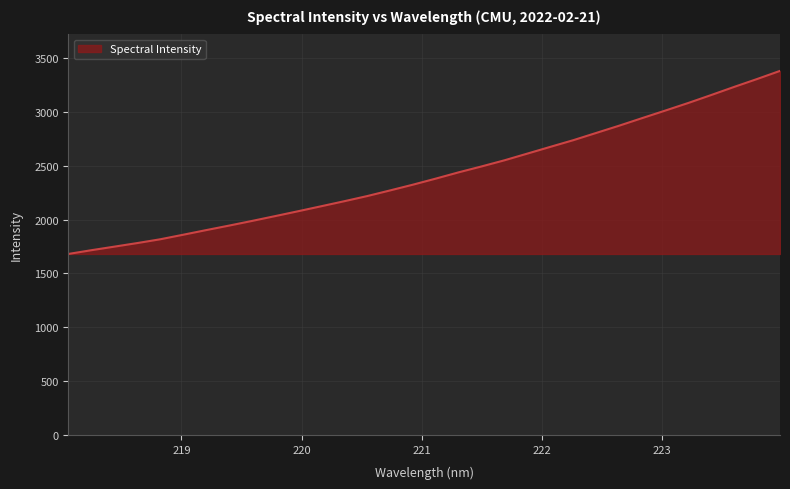

What is the smallest value displayed?

1680.6